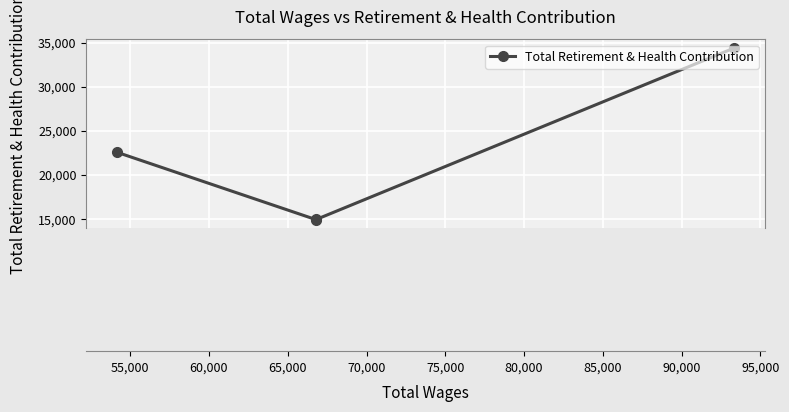

What is the value of the 3rd point from the left?

14940